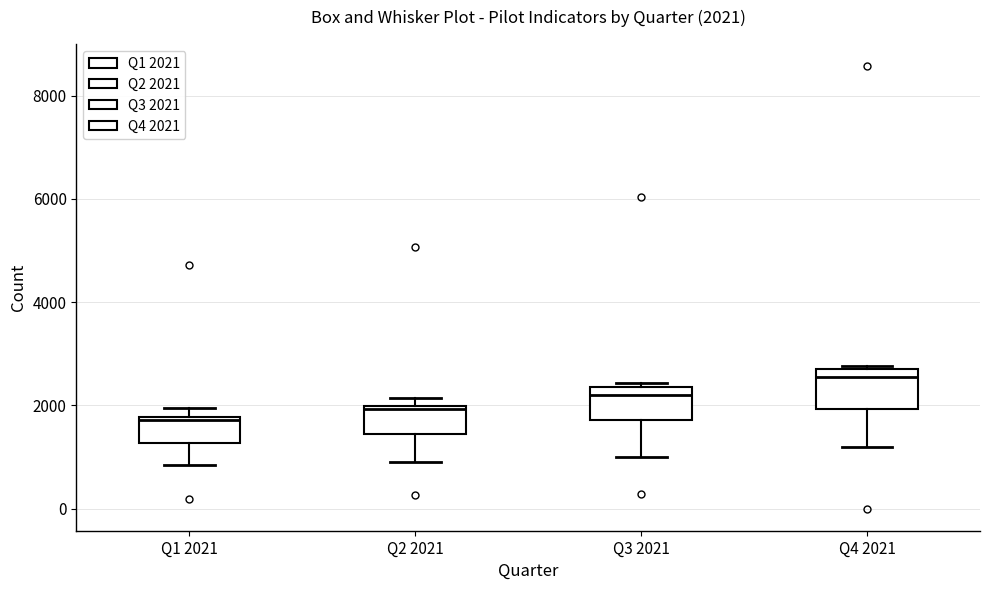

Which box's median line is the lowest?

Q1 2021